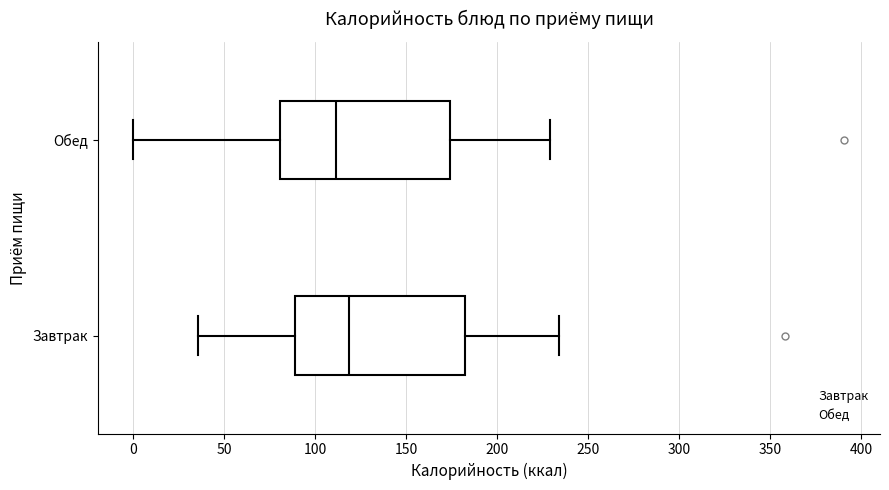

Where does the median line of the box for Обед sit on the x-axis? The values are not printed on the chart, so give them approximately, as read against the axis.

110